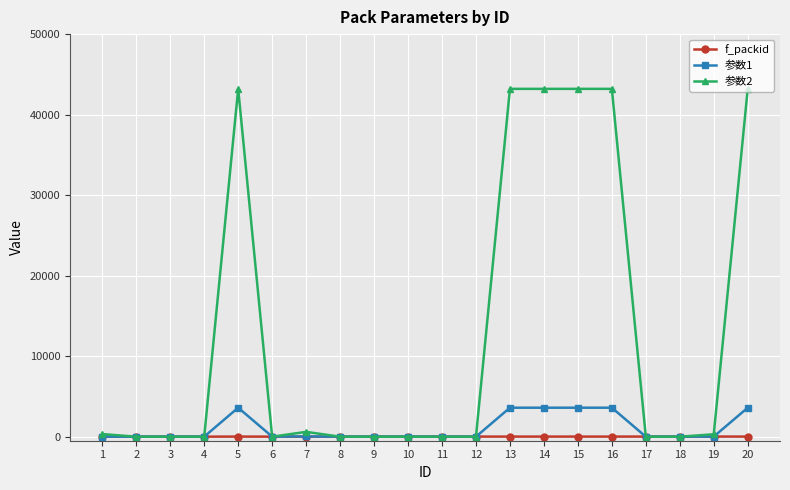

The f_packid series shows 13 at 13. True or false?

True